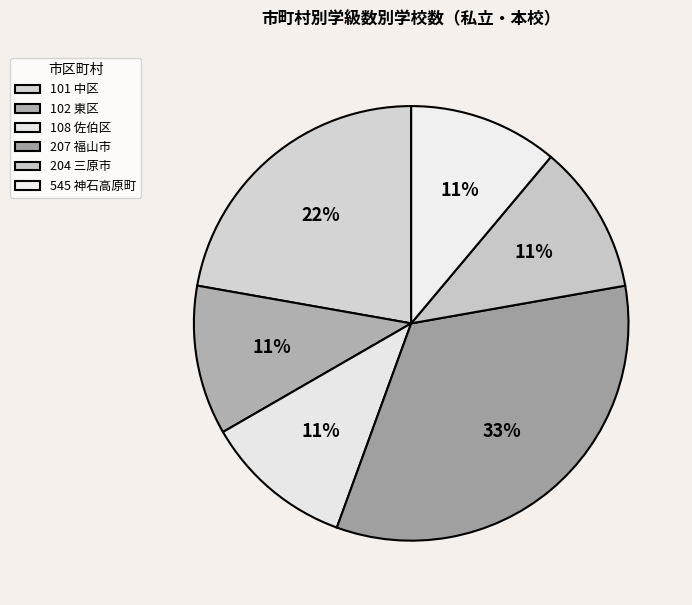

True or false: 204 三原市 accounts for 11% of the total.

True